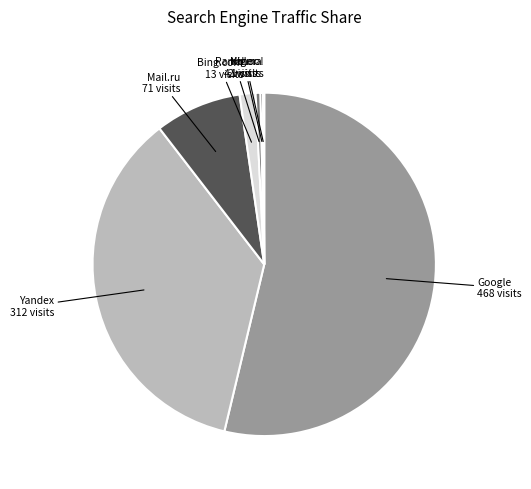

Does any single category account for the majority?

Yes